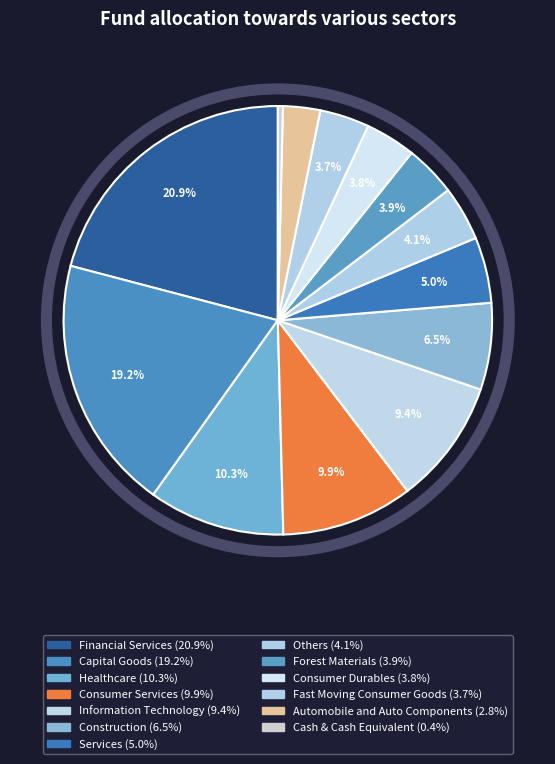

Count the number of slices in the pie.

13